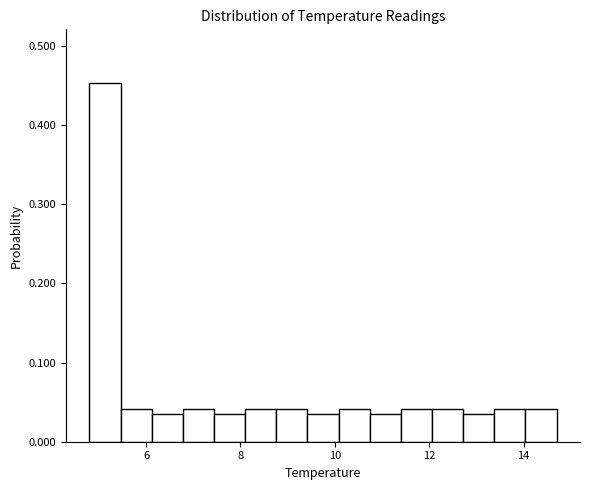

Read against the x-axis, roughly where is the centre of the tallest bar?

5.2